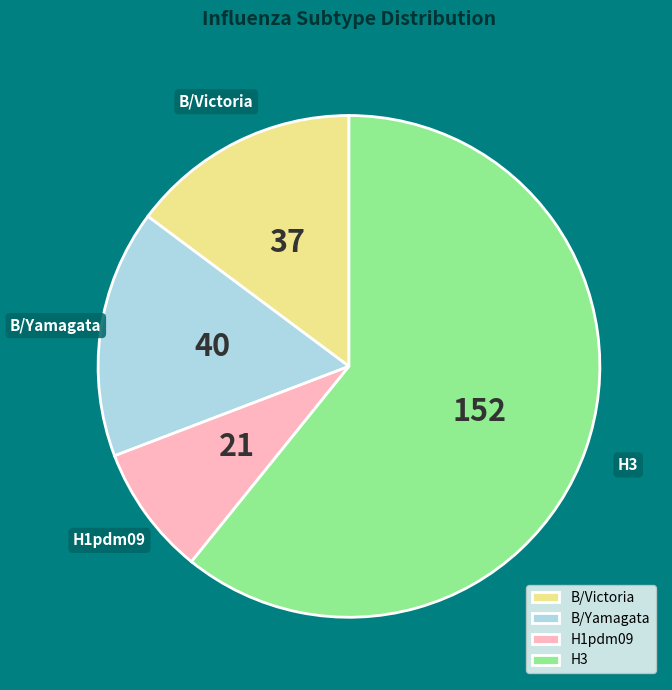

Rank the categories by value from lowest to highest.

H1pdm09, B/Victoria, B/Yamagata, H3